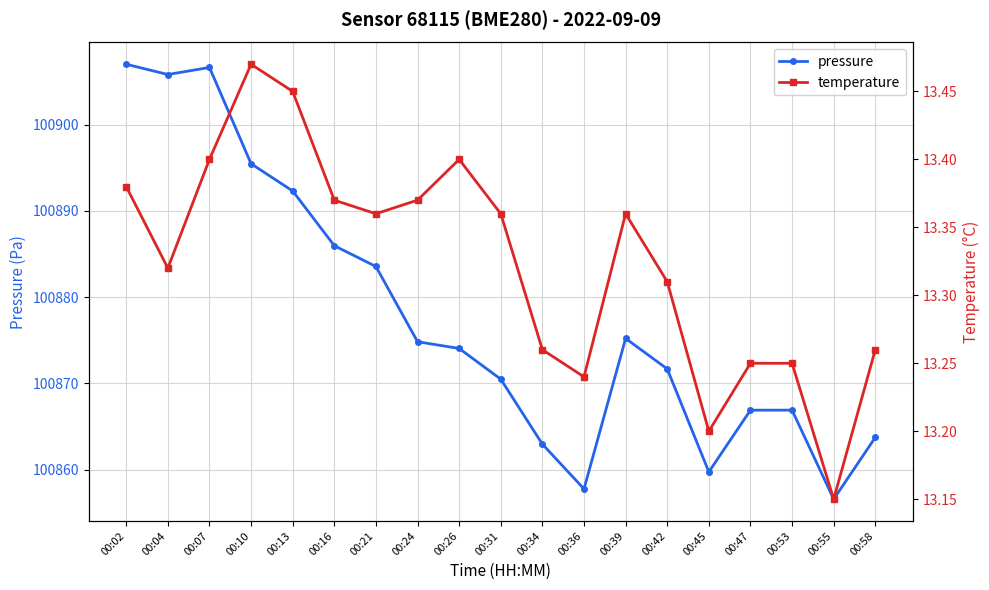

In temperature, how many points are higher than both neighbors (excluding endpoints)?

3